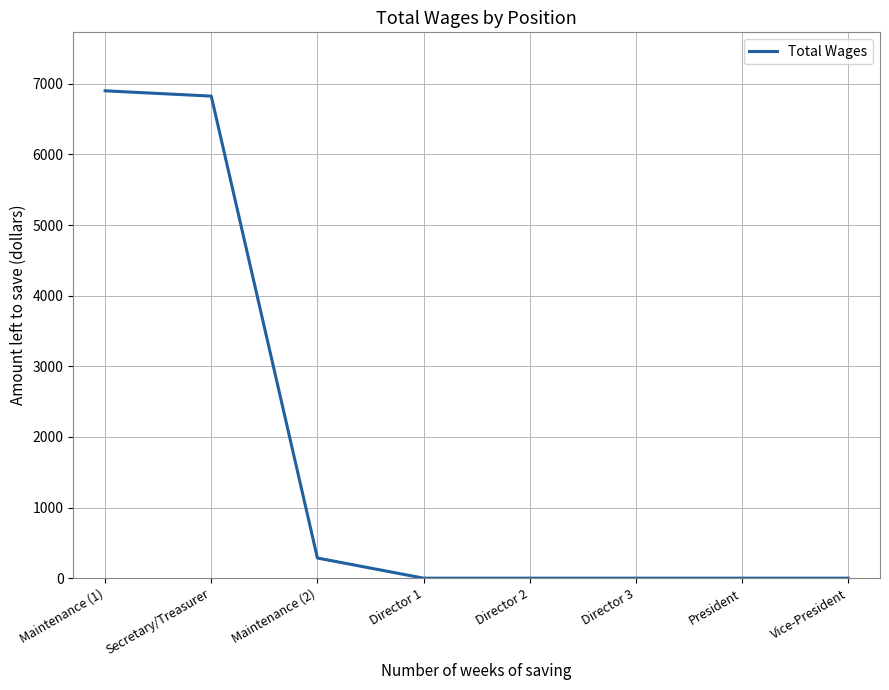

Reading left to right, list all the values displayed in this chart.

6900	6825	285	0	0	0	0	0